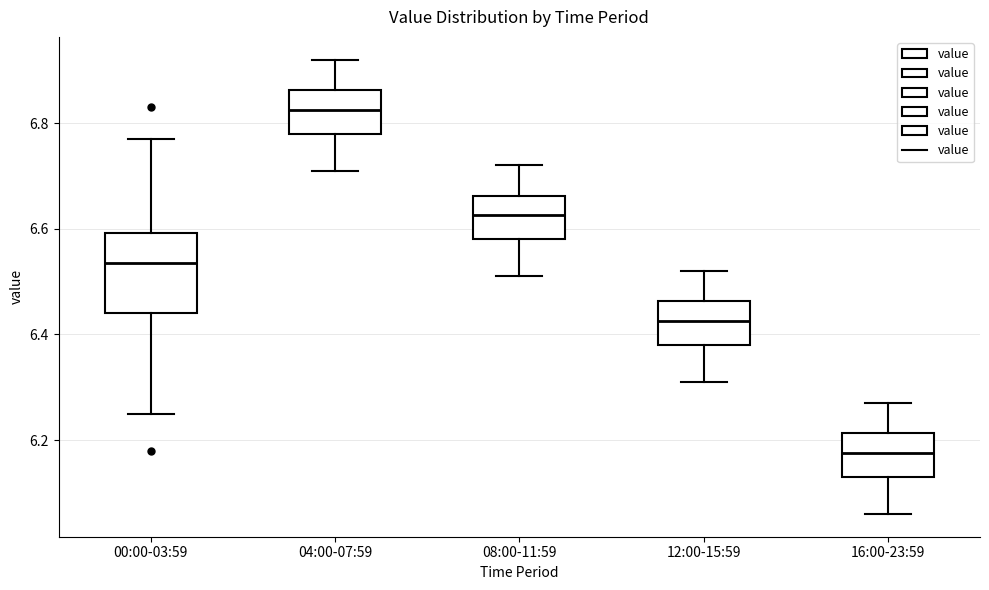

Reading left to right, read every box against the y-axis: the position of its median line, the range the box covers, and the ends of its whiskers. The values are not printed on the chart, so give them approximately, as read against the axis.

00:00-03:59: median 6.54, box 6.44 to 6.60, whiskers 6.26 to 6.78
04:00-07:59: median 6.82, box 6.78 to 6.86, whiskers 6.72 to 6.92
08:00-11:59: median 6.62, box 6.58 to 6.66, whiskers 6.52 to 6.72
12:00-15:59: median 6.42, box 6.38 to 6.46, whiskers 6.32 to 6.52
16:00-23:59: median 6.18, box 6.14 to 6.22, whiskers 6.06 to 6.28